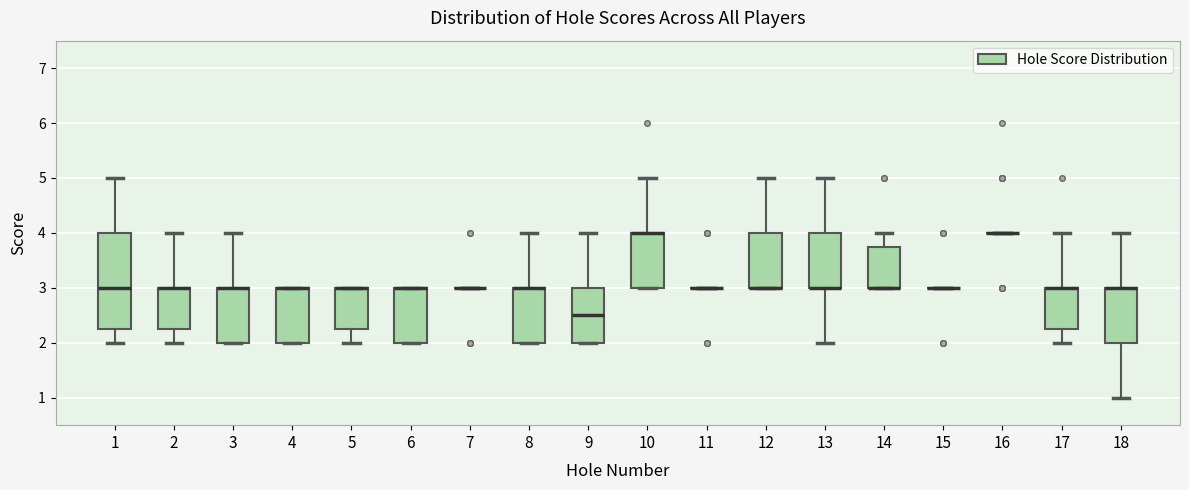

Reading left to right, transcribe this box plot: for each box, give where its median line is, the range the box spans, and where its two whiskers end, as read against the y-axis. The values are not printed on the chart, so give them approximately, as read against the axis.

1: median 3.0, box 2.3 to 4.0, whiskers 2.0 to 5.0
2: median 3.0 (drawn on the box's upper edge), box 2.3 to 3.0, whiskers 2.0 to 4.0
3: median 3.0 (drawn on the box's upper edge), box 2.0 to 3.0, whiskers 2.0 to 4.0
4: median 3.0 (drawn on the box's upper edge), box 2.0 to 3.0, whiskers 2.0 to 3.0
5: median 3.0 (drawn on the box's upper edge), box 2.3 to 3.0, whiskers 2.0 to 3.0
6: median 3.0 (drawn on the box's upper edge), box 2.0 to 3.0, whiskers 2.0 to 3.0
7: box collapsed to a line at 3.0, whiskers 3.0 to 3.0
8: median 3.0 (drawn on the box's upper edge), box 2.0 to 3.0, whiskers 2.0 to 4.0
9: median 2.5, box 2.0 to 3.0, whiskers 2.0 to 4.0
10: median 4.0 (drawn on the box's upper edge), box 3.0 to 4.0, whiskers 3.0 to 5.0
11: box collapsed to a line at 3.0, whiskers 3.0 to 3.0
12: median 3.0 (drawn on the box's lower edge), box 3.0 to 4.0, whiskers 3.0 to 5.0
13: median 3.0 (drawn on the box's lower edge), box 3.0 to 4.0, whiskers 2.0 to 5.0
14: median 3.0 (drawn on the box's lower edge), box 3.0 to 3.8, whiskers 3.0 to 4.0
15: box collapsed to a line at 3.0, whiskers 3.0 to 3.0
16: box collapsed to a line at 4.0, whiskers 4.0 to 4.0
17: median 3.0 (drawn on the box's upper edge), box 2.3 to 3.0, whiskers 2.0 to 4.0
18: median 3.0 (drawn on the box's upper edge), box 2.0 to 3.0, whiskers 1.0 to 4.0